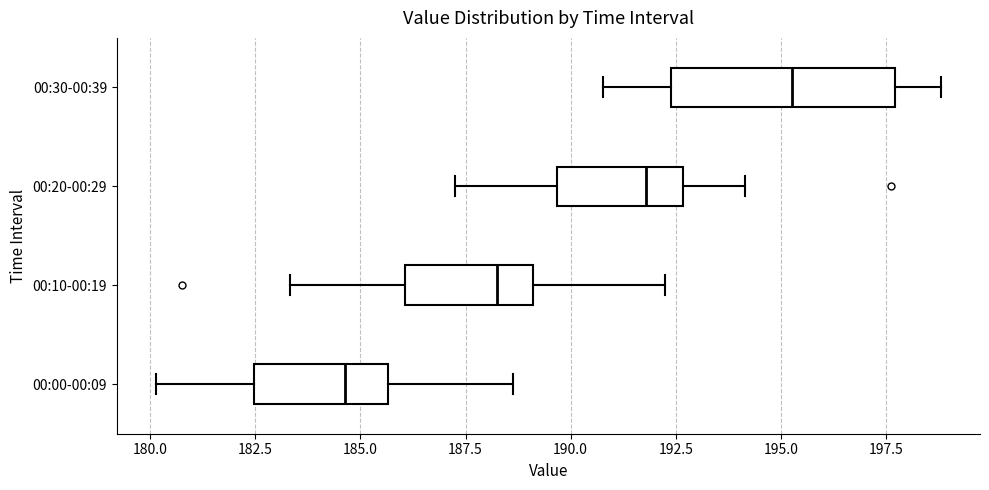

Reading bottom to top, transcribe this box plot: for each box, give where its median line is, the range the box spans, and where its two whiskers end, as read against the x-axis. The values are not printed on the chart, so give them approximately, as read against the axis.

00:00-00:09: median 184.5, box 182.5 to 185.5, whiskers 180.0 to 188.5
00:10-00:19: median 188.5, box 186.0 to 189.0, whiskers 183.5 to 192.0
00:20-00:29: median 192.0, box 189.5 to 192.5, whiskers 187.5 to 194.0
00:30-00:39: median 195.5, box 192.5 to 197.5, whiskers 191.0 to 199.0